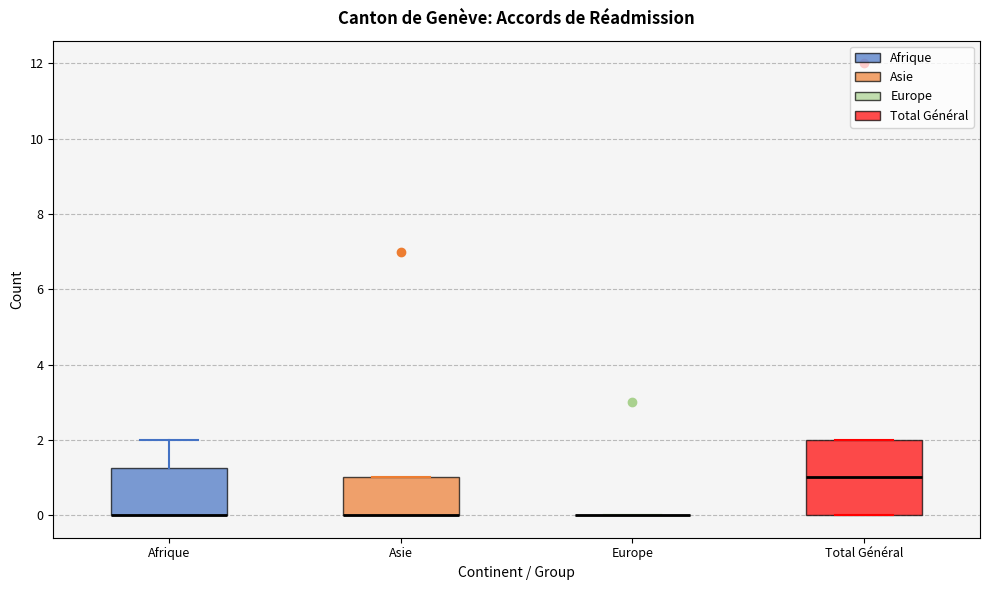

Comparing the boxes themselves (not the whiskers), which one is the tallest?

Total Général